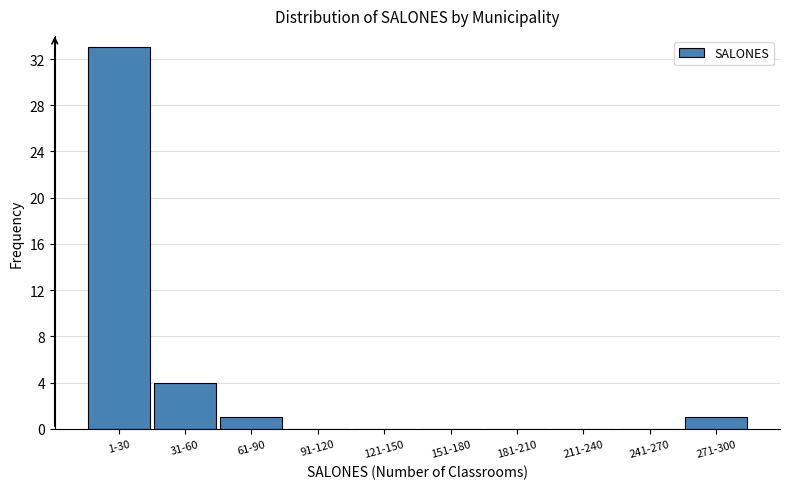

Reading left to right, transcribe all the data shown in this chart.

1-30=33	31-60=4	61-90=1	91-120=0	121-150=0	151-180=0	181-210=0	211-240=0	241-270=0	271-300=1